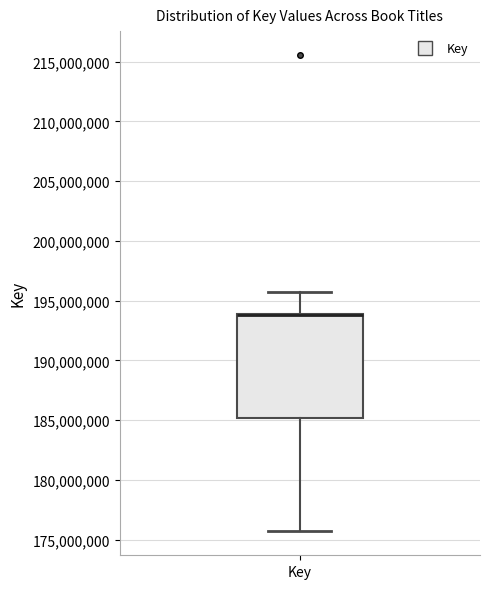

Where does the upper whisker of the box for Key end on the y-axis? The values are not printed on the chart, so give them approximately, as read against the axis.

195500000